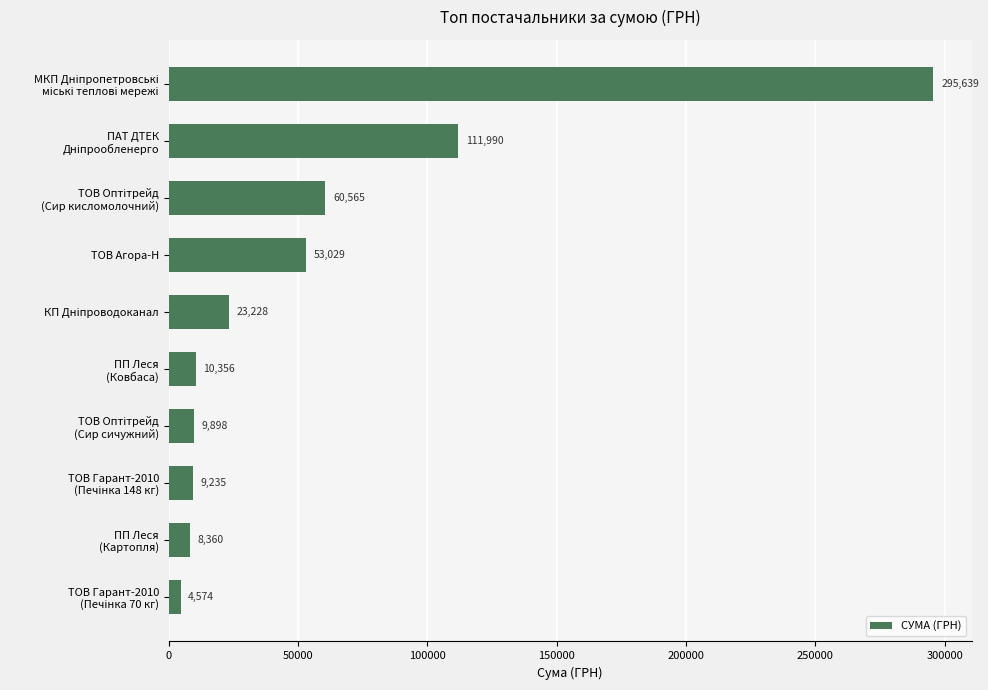

What is the label of the 7th bar from the bottom?

ТОВ Агора-Н